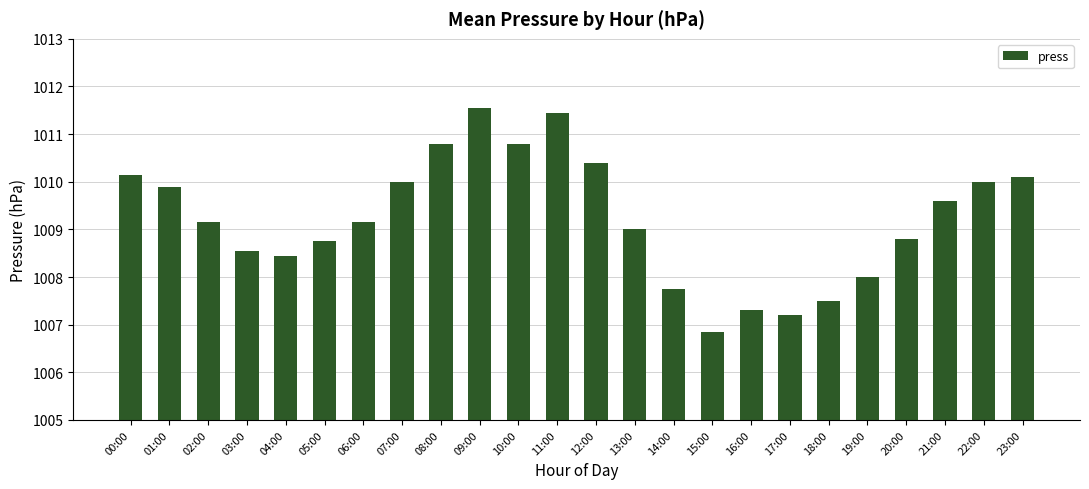

What is the label of the 19th bar from the right?

05:00